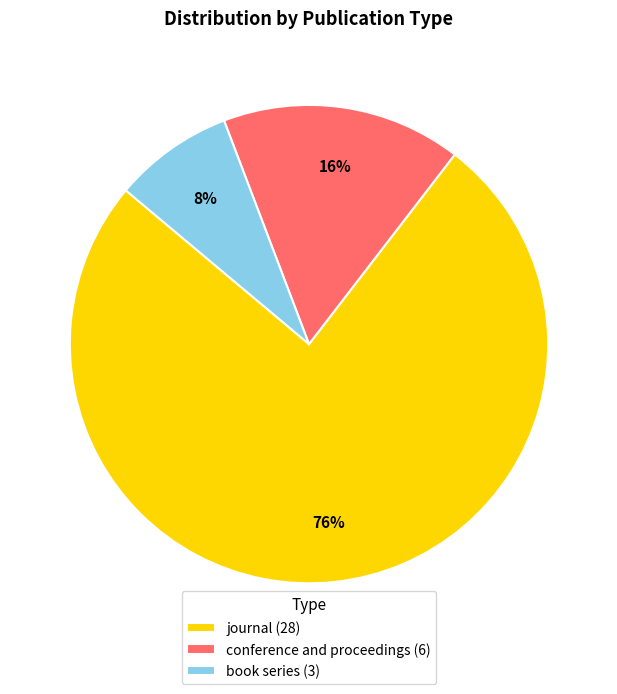

Which has a higher value, book series or conference and proceedings?

conference and proceedings